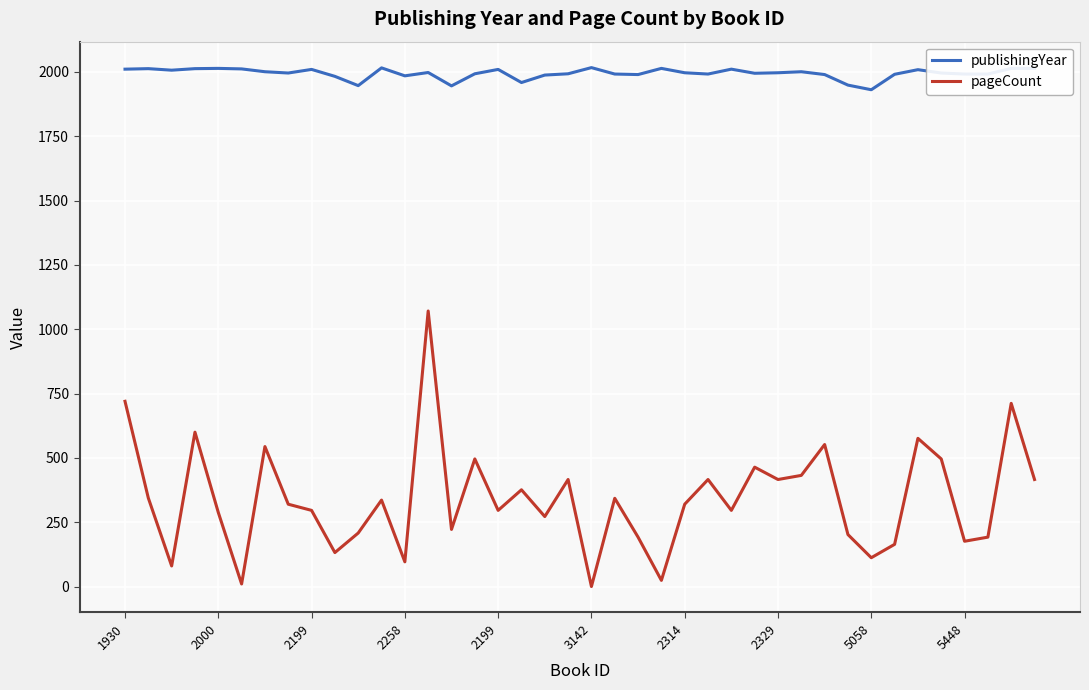

Which series has the largest total across all categories?

publishingYear